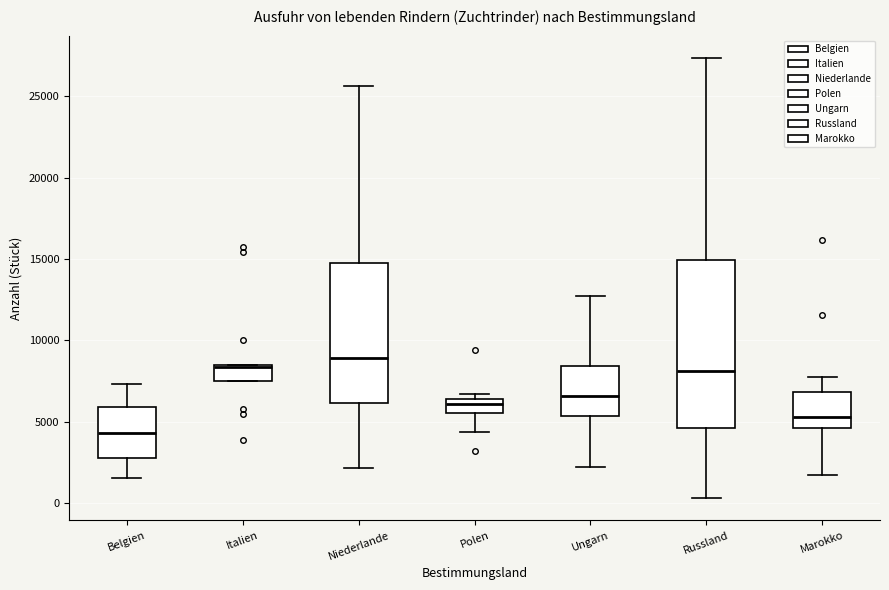

Which box is the tallest, from its lower edge to its upper edge?

Russland